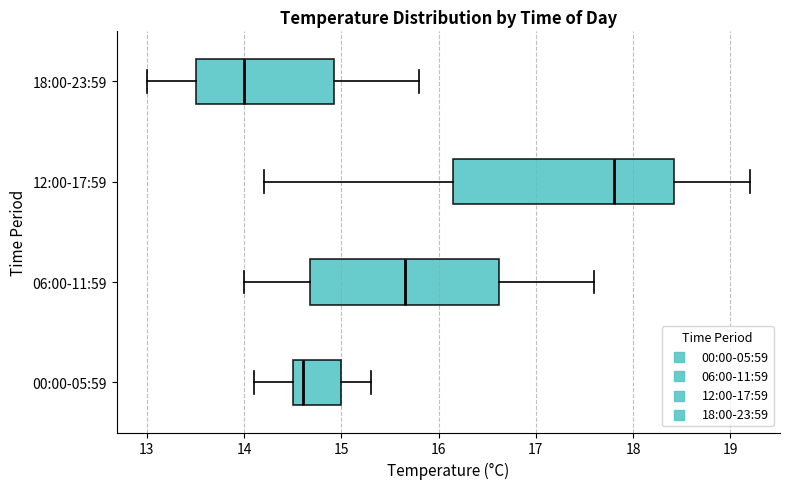

Reading bottom to top, transcribe this box plot: for each box, give where its median line is, the range the box spans, and where its two whiskers end, as read against the x-axis. The values are not printed on the chart, so give them approximately, as read against the axis.

00:00-05:59: median 14.6, box 14.5 to 15.0, whiskers 14.1 to 15.3
06:00-11:59: median 15.7, box 14.7 to 16.6, whiskers 14.0 to 17.6
12:00-17:59: median 17.8, box 16.2 to 18.4, whiskers 14.2 to 19.2
18:00-23:59: median 14.0, box 13.5 to 14.9, whiskers 13.0 to 15.8